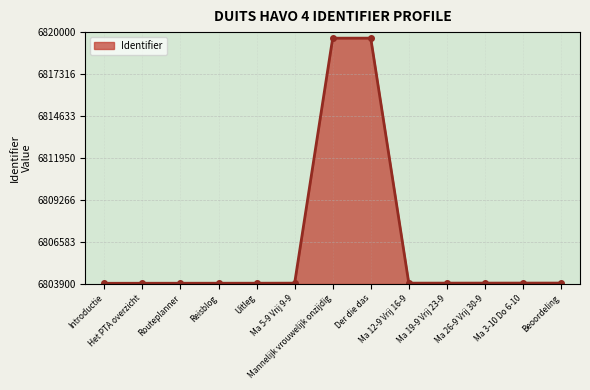

List the labels in order of value, smallest first.

Introductie, Het PTA overzicht, Routeplanner, Reisblog, Uitleg, Ma 5-9 Vrij 9-9, Ma 12-9 Vrij 16-9, Ma 19-9 Vrij 23-9, Ma 26-9 Vrij 30-9, Ma 3-10 Do 6-10, Beoordeling, Mannelijk vrouwelijk onzijdig, Der die das